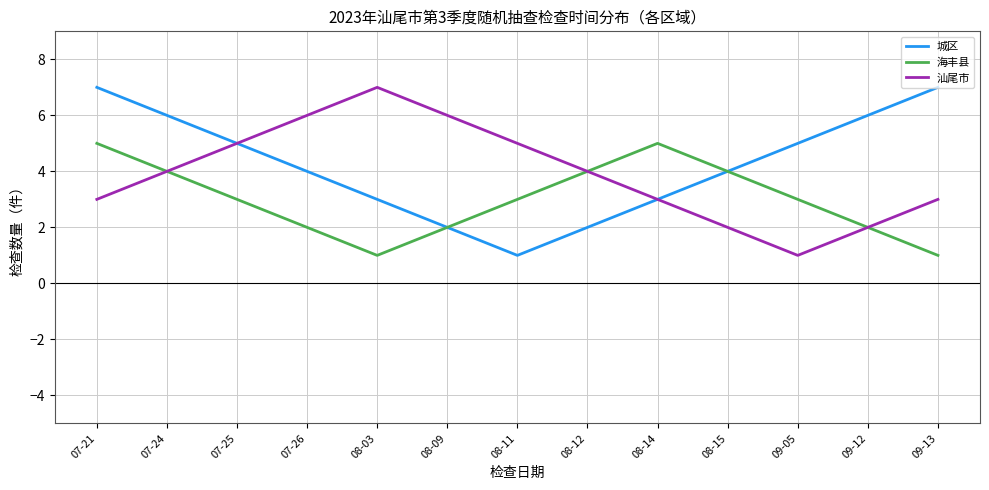

How many 汕尾市 values are between 3 and 5?

7